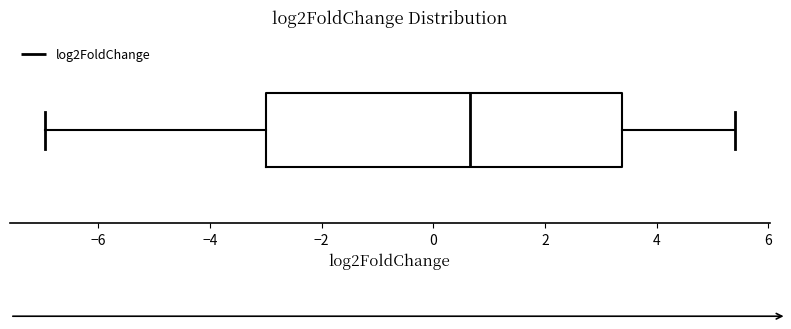

Where does the left whisker of the box end on the x-axis? The values are not printed on the chart, so give them approximately, as read against the axis.

-7.0